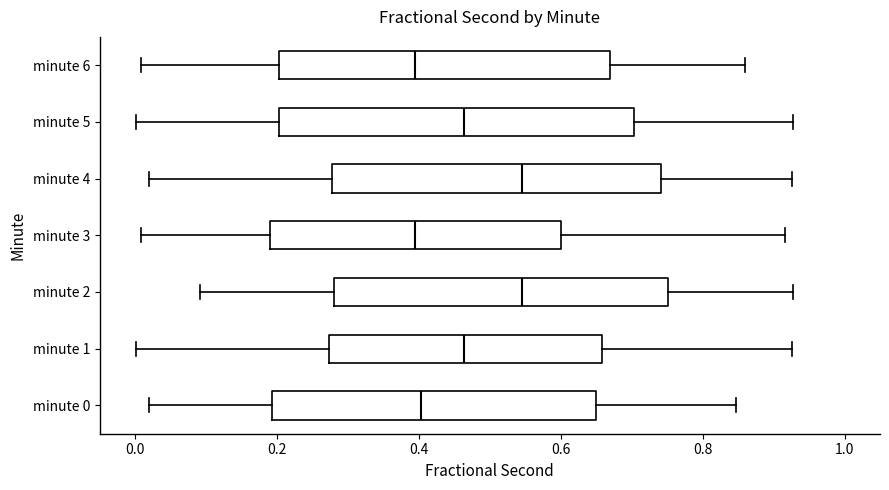

Where is the left edge of the box for minute 2 on the x-axis? The values are not printed on the chart, so give them approximately, as read against the axis.

0.28